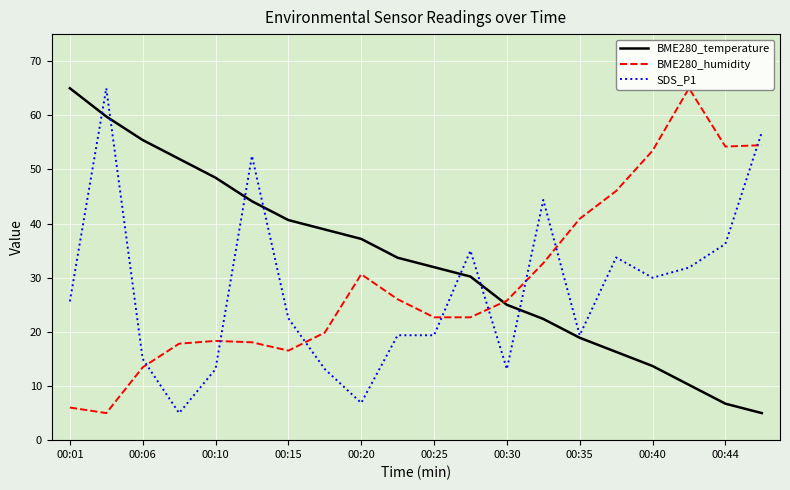

What is the difference between the maximum and minimum values in the BME280_humidity series?

60.0